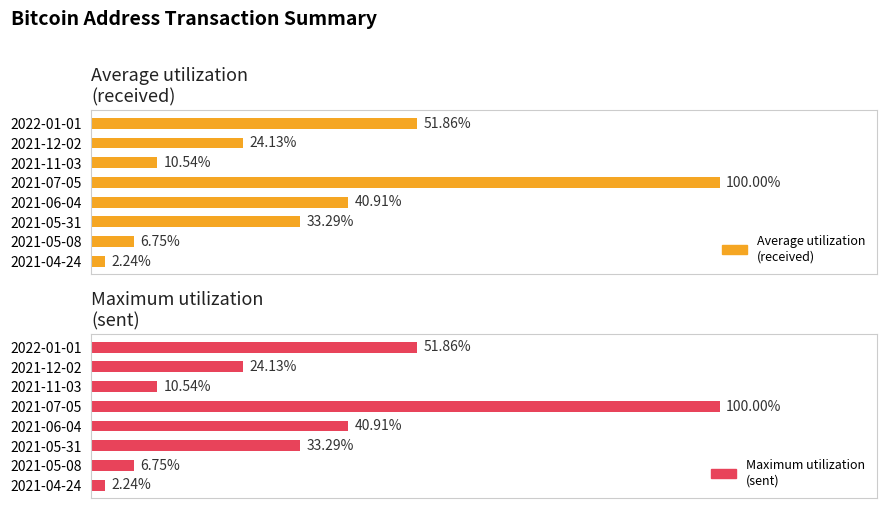

Count the number of data series in this chart.

2